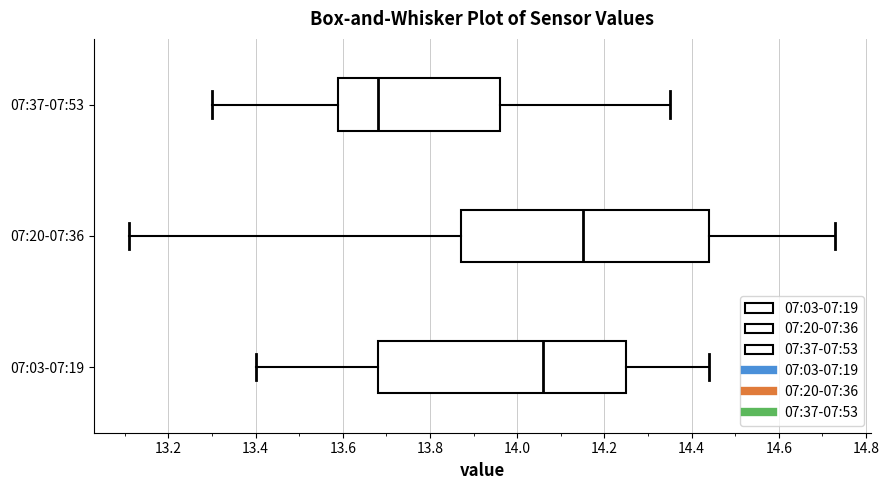

Reading bottom to top, transcribe this box plot: for each box, give where its median line is, the range the box spans, and where its two whiskers end, as read against the x-axis. The values are not printed on the chart, so give them approximately, as read against the axis.

07:03-07:19: median 14.06, box 13.68 to 14.26, whiskers 13.40 to 14.44
07:20-07:36: median 14.16, box 13.88 to 14.44, whiskers 13.12 to 14.74
07:37-07:53: median 13.68, box 13.60 to 13.96, whiskers 13.30 to 14.36